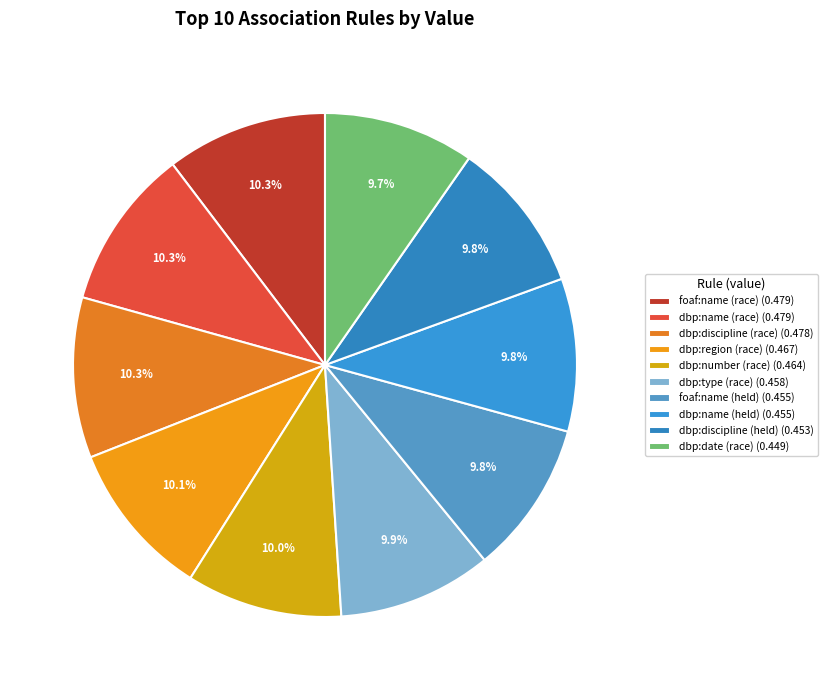

To the nearest percent, what is the average slice percentage?

10%